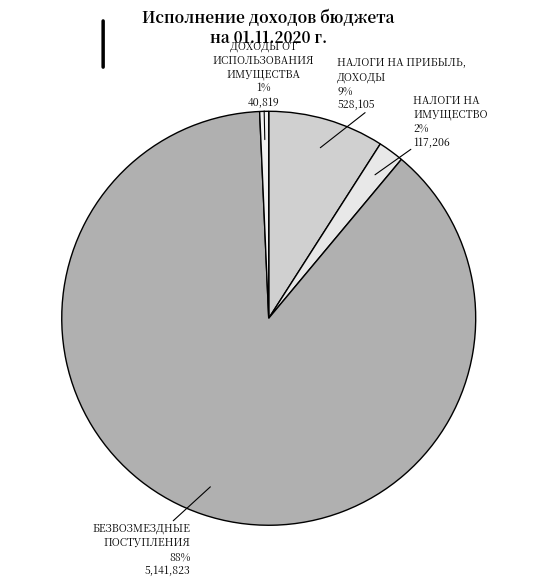

To the nearest percent, what is the difference between the НАЛОГИ НА ИМУЩЕСТВО and БЕЗВОЗМЕЗДНЫЕ ПОСТУПЛЕНИЯ slice percentages?

86%